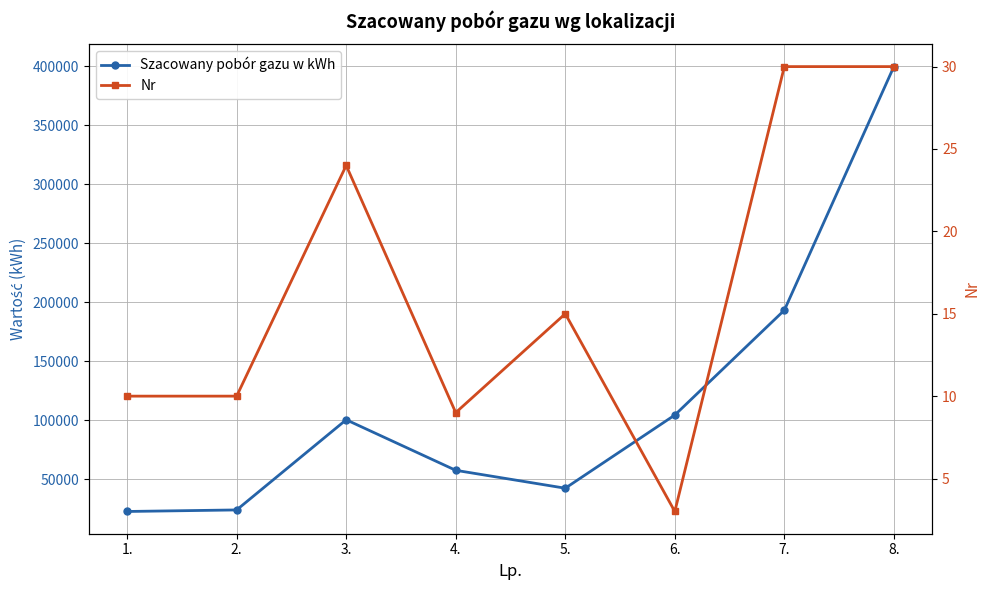

Is the value of Nr at 8. greater than the value of Szacowany pobór gazu w kWh at 8.?

No